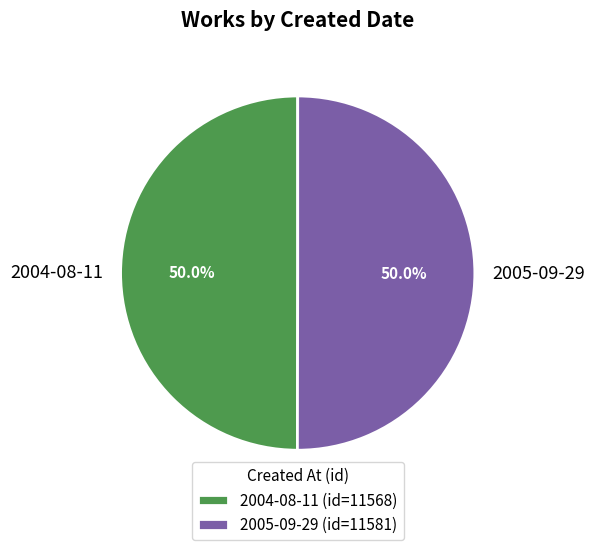

What percentage is the 2004-08-11 slice, to the nearest percent?

50%